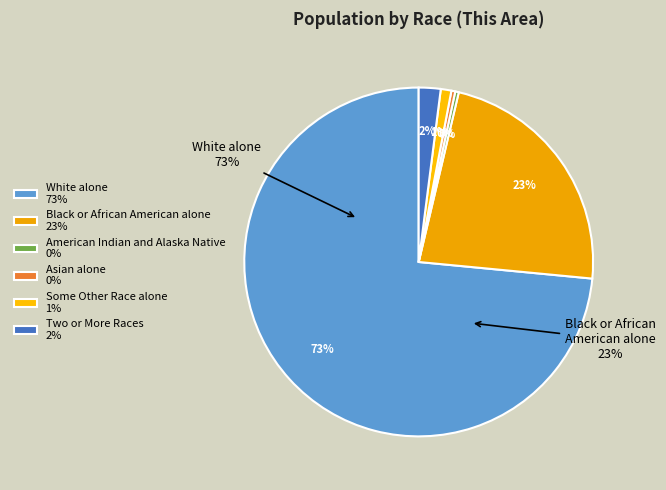

To the nearest percent, what is the combined percentage of American Indian and Alaska Native and Two or More Races?

2%